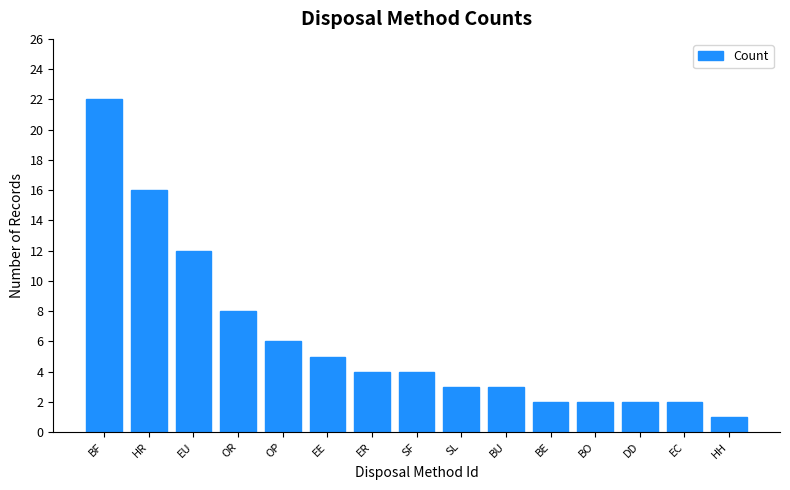

What is the label of the 5th bar from the left?

OP